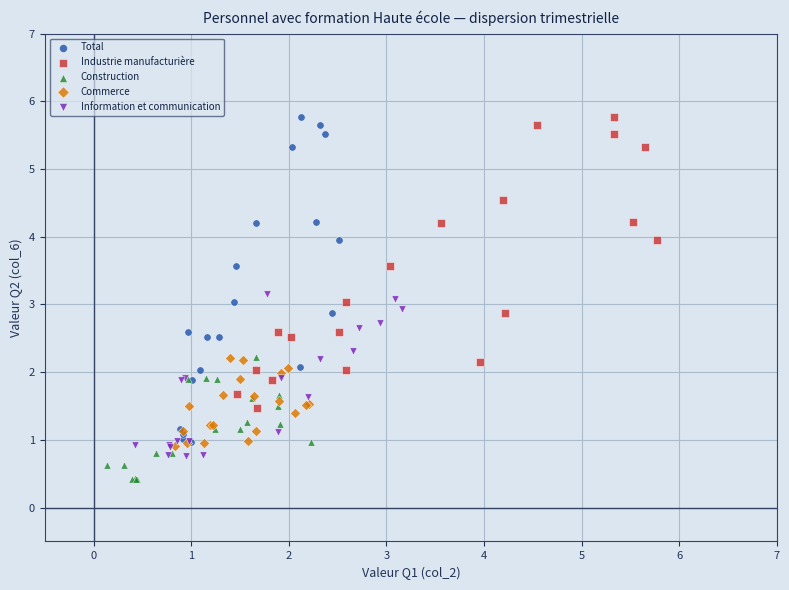

Which series has the largest Y range (max minus min)?

Total